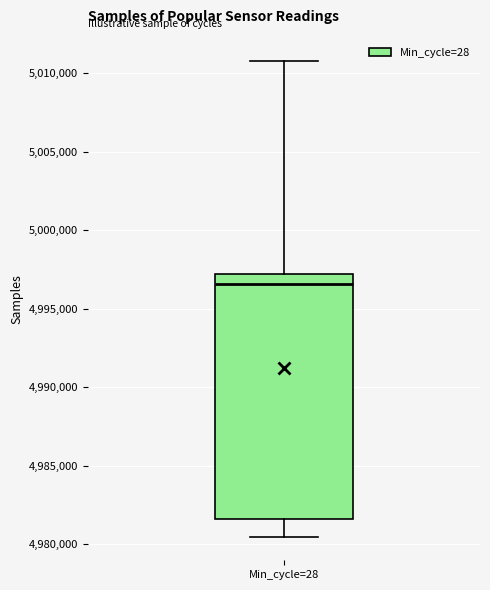

Read this box plot against the y-axis: the position of the median line, the range covered by the box, and the ends of both whiskers. The values are not printed on the chart, so give them approximately, as read against the axis.

median 4996500, box 4981500 to 4997000, whiskers 4980500 to 5011000